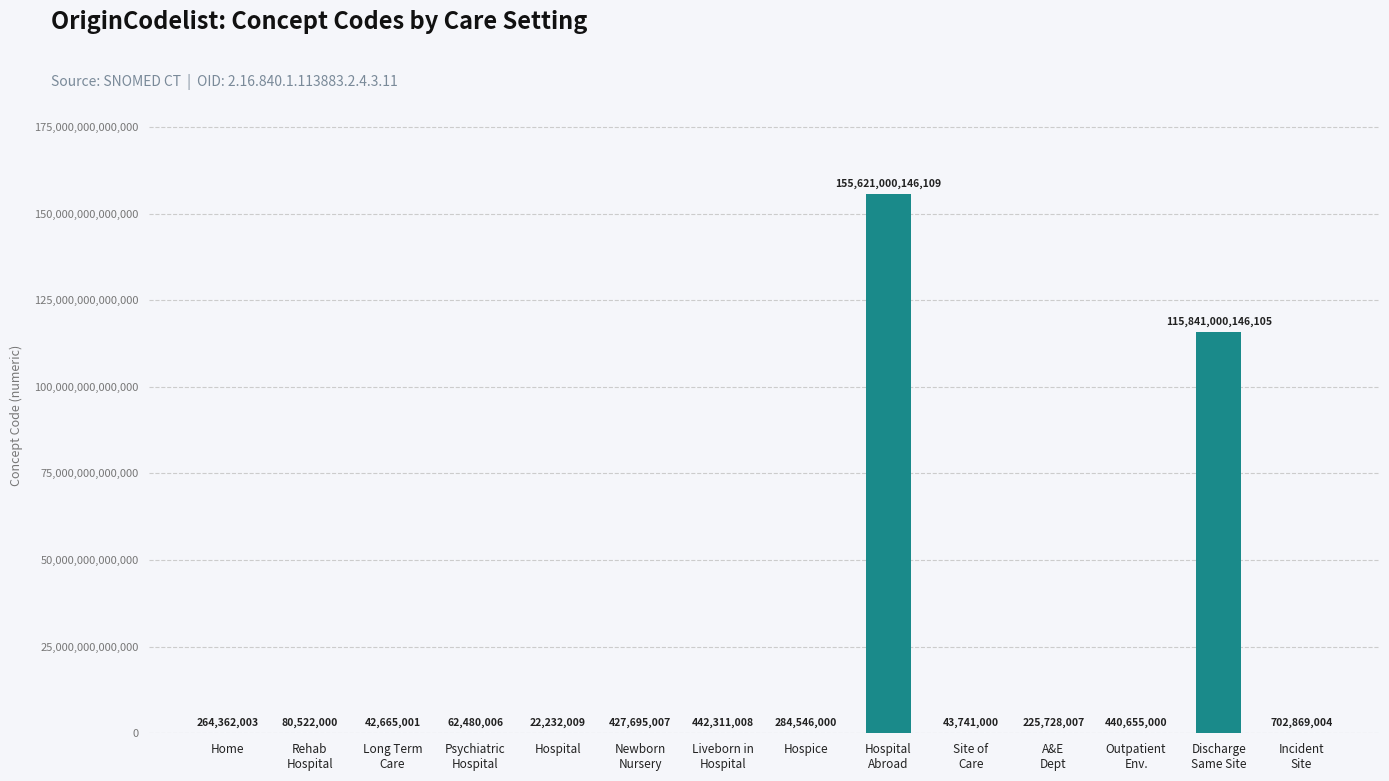

Which has a higher value, Discharge
Same Site or Home?

Discharge
Same Site